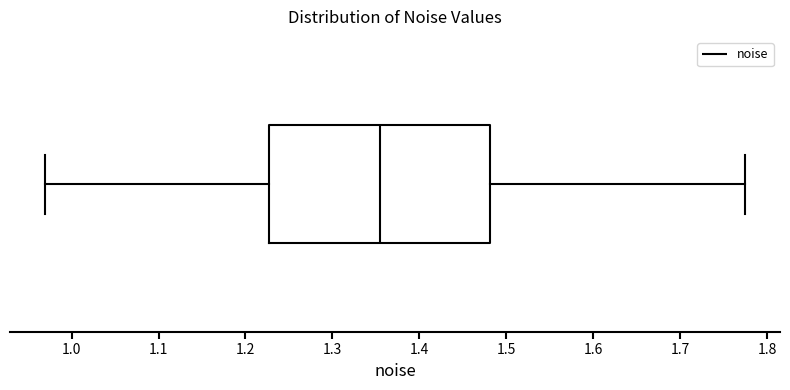

Transcribe this box plot: give where the median line is, the range the box spans, and where the two whiskers end, as read against the x-axis. The values are not printed on the chart, so give them approximately, as read against the axis.

median 1.36, box 1.23 to 1.48, whiskers 0.97 to 1.77